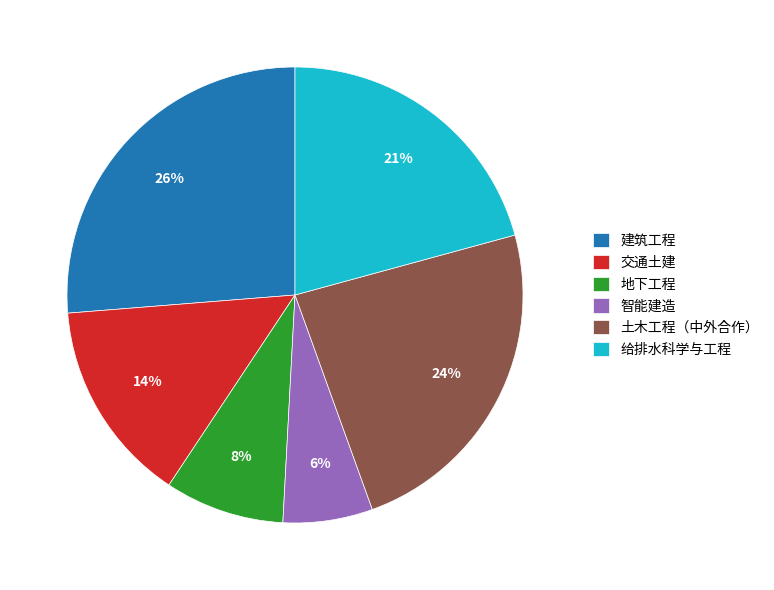

What is the smallest slice in the pie chart?

智能建造